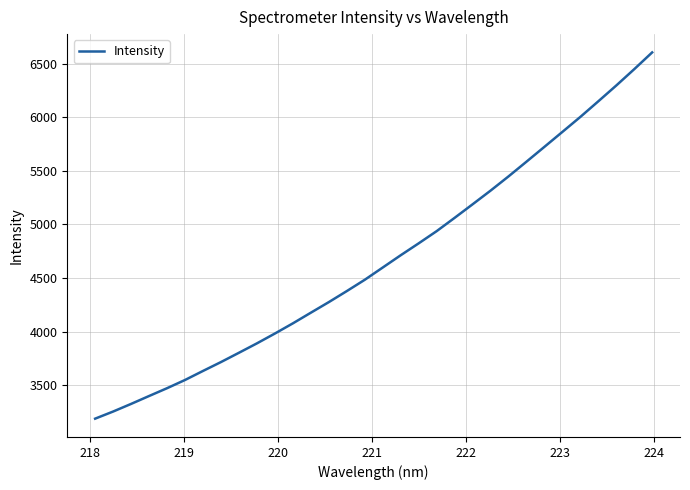

How many lines are shown in the chart?

1